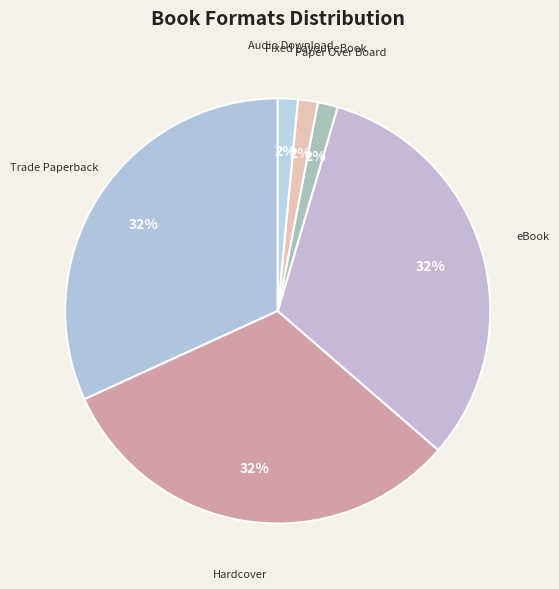

Do Paper Over Board and Trade Paperback together represent more than half of the pie?

No